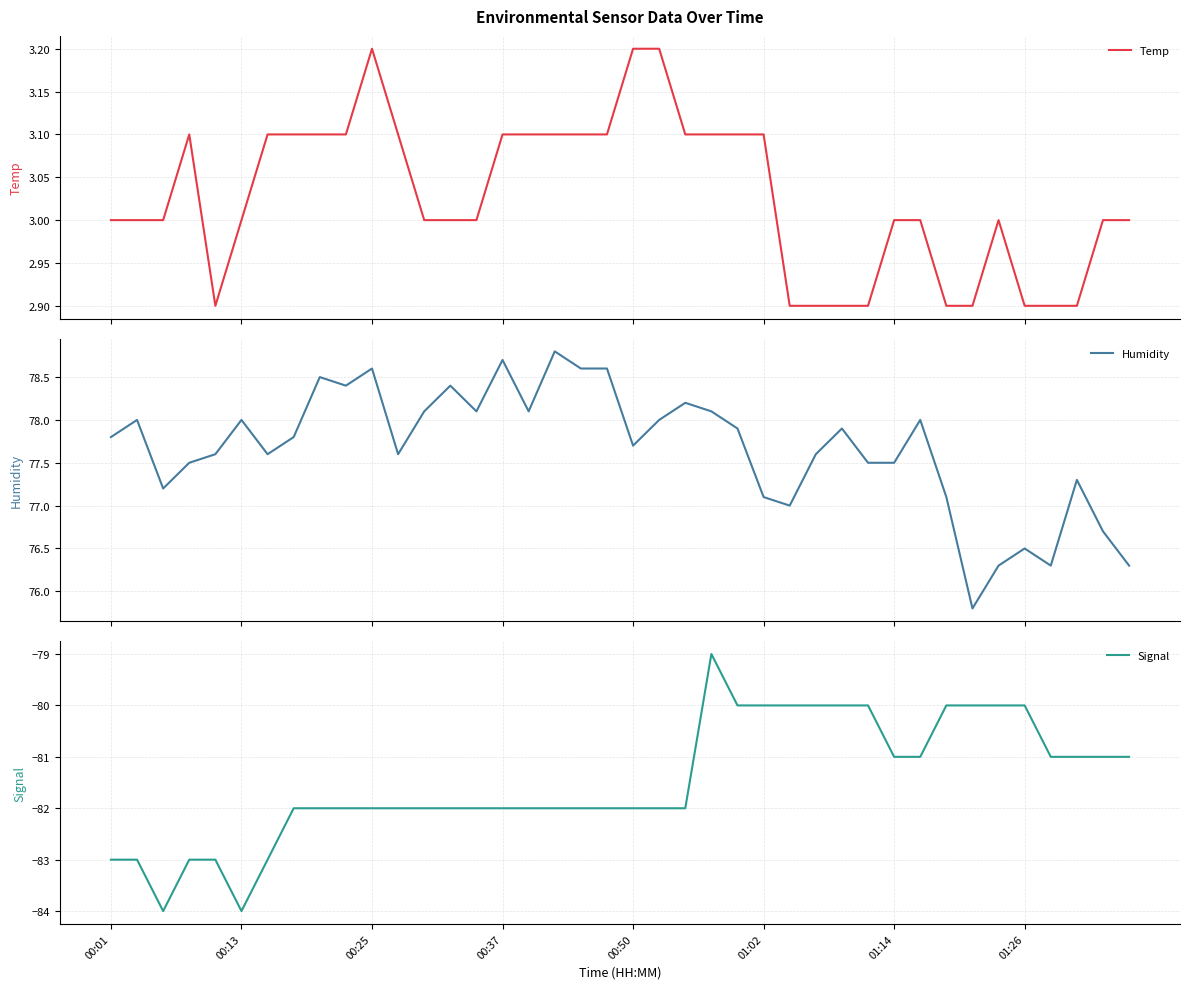

What is the lowest value of the Humidity series?

75.8